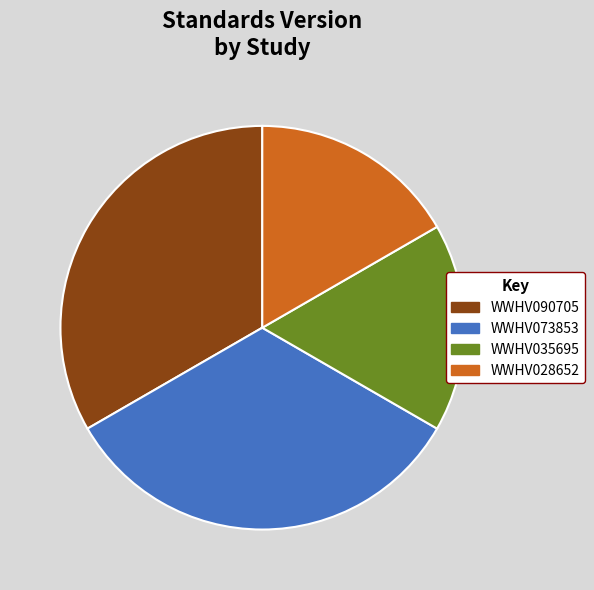

Approximately how many times larger is the value at WWHV035695 compared to WWHV073853?

0.5